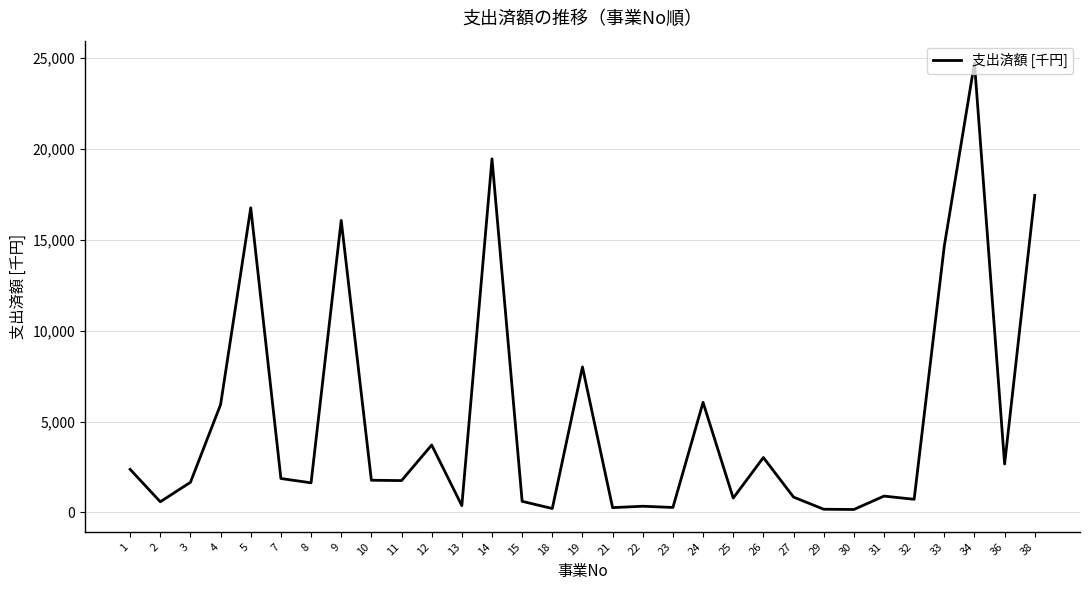

What is the change in value from 24 to 38?

+11387